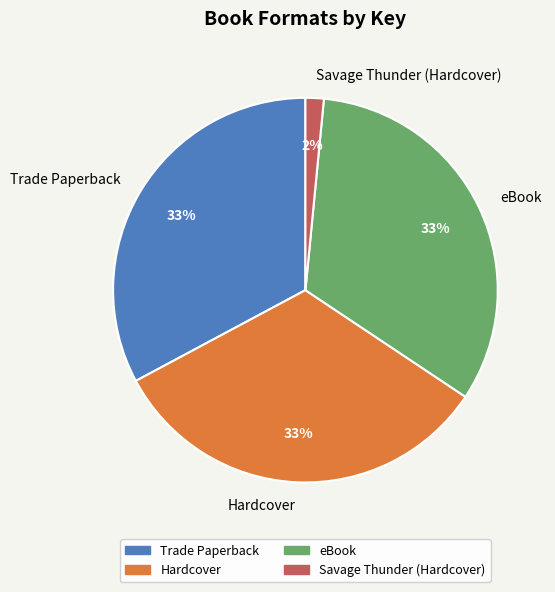

Is the sum of Hardcover and Savage Thunder (Hardcover) greater than half?

No